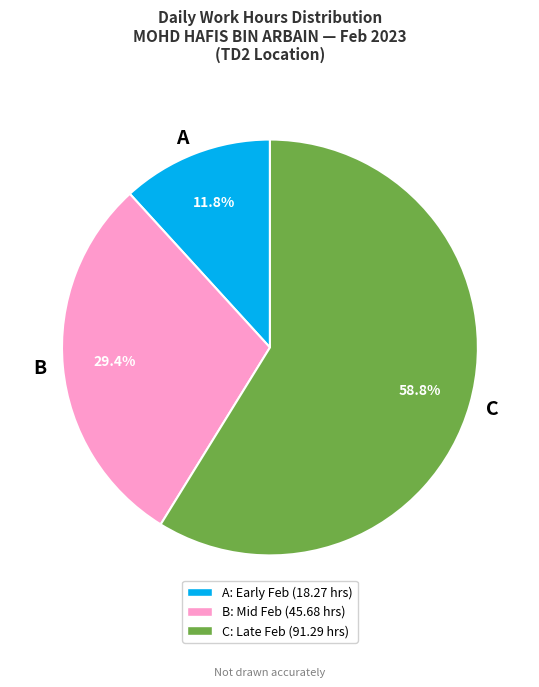

How many segments does this pie chart have?

3